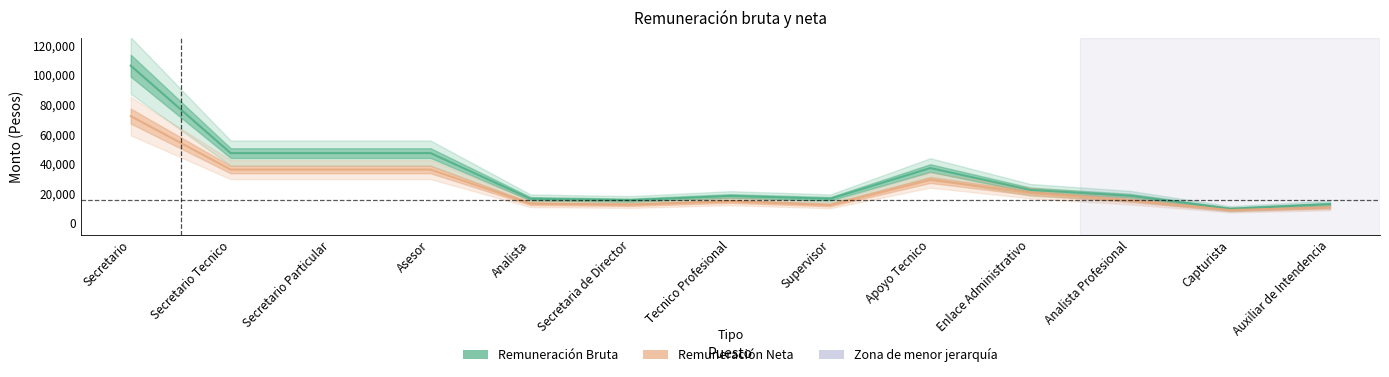

What is the sum of all Remuneración Neta values?

315146.8